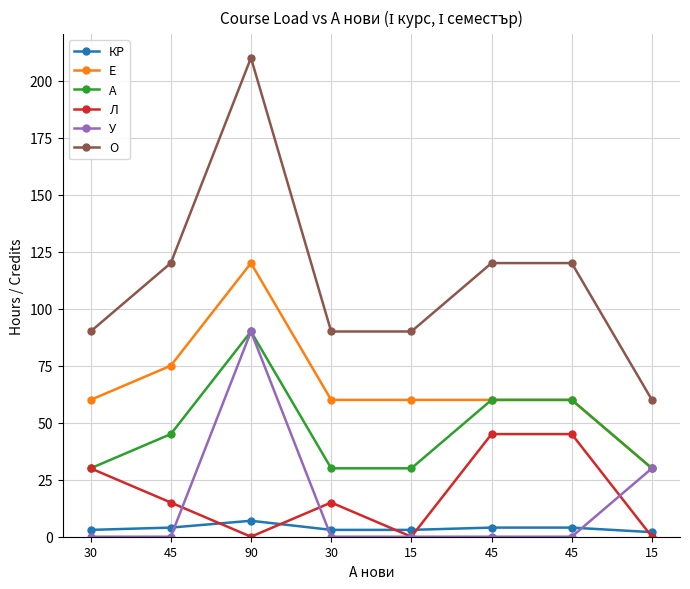

Between 90 and 45, which series saw the biggest shift?

У